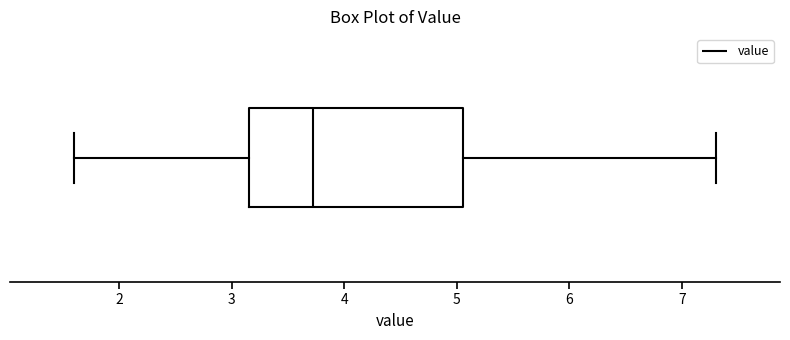

Where does the median line of the box sit on the x-axis? The values are not printed on the chart, so give them approximately, as read against the axis.

3.7